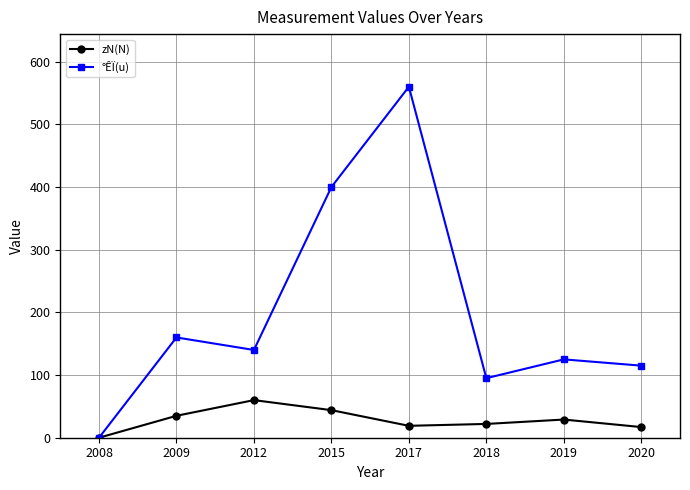

Which series has the largest range (max minus min)?

°ÊÏ(u)